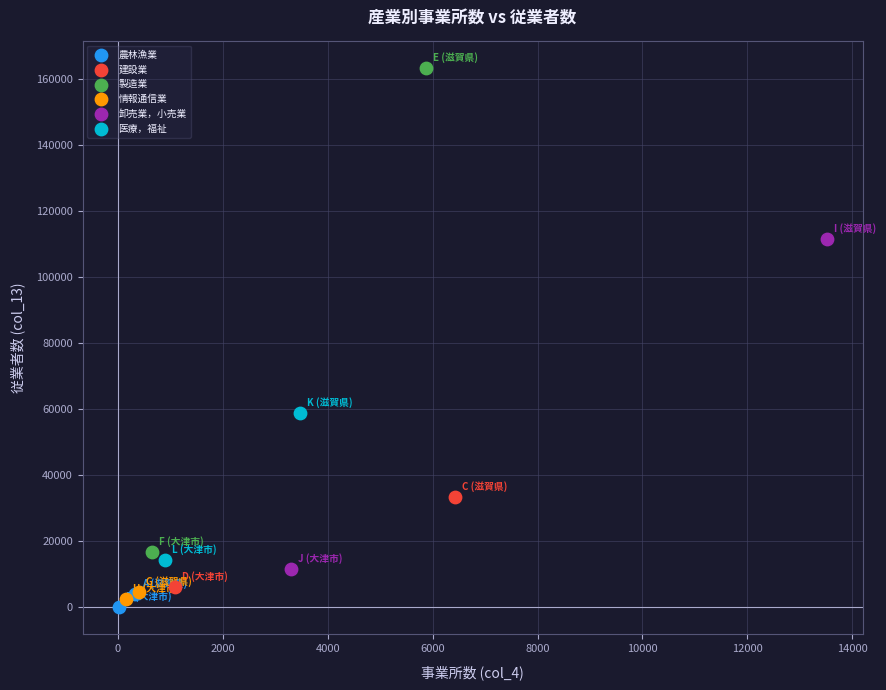

Which series reaches the minimum Y coordinate?

農林漁業